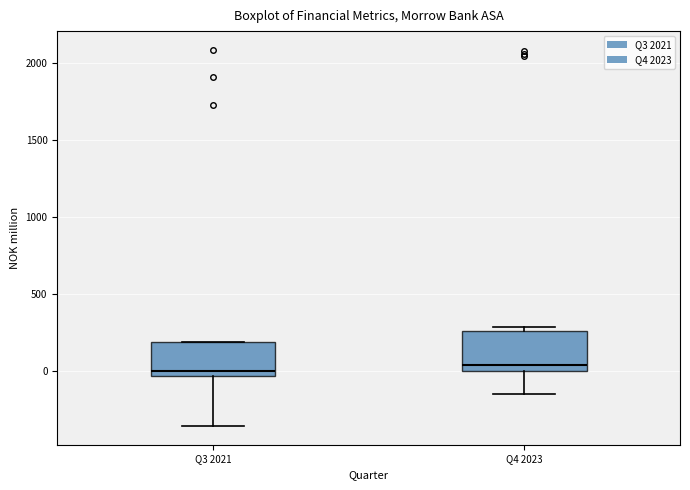

Reading left to right, read every box against the y-axis: the position of its median line, the range the box covers, and the ends of its whiskers. The values are not printed on the chart, so give them approximately, as read against the axis.

Q3 2021: median 0, box -50 to 200, whiskers -350 to 200
Q4 2023: median 50, box 0 to 250, whiskers -150 to 300